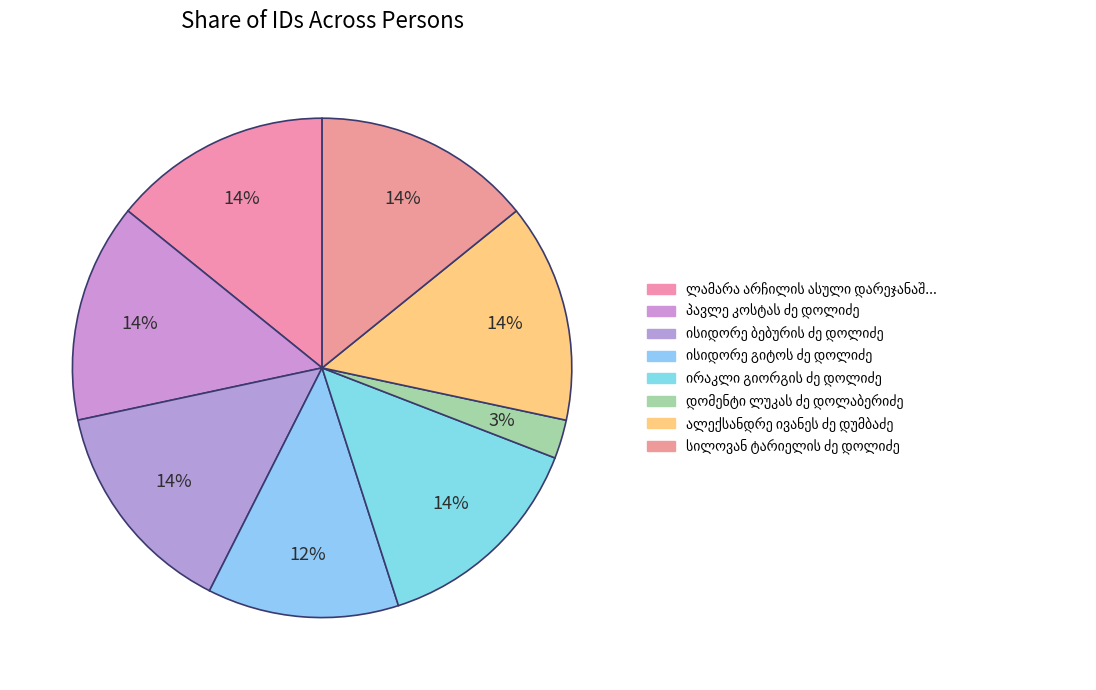

Count the number of slices in the pie.

8